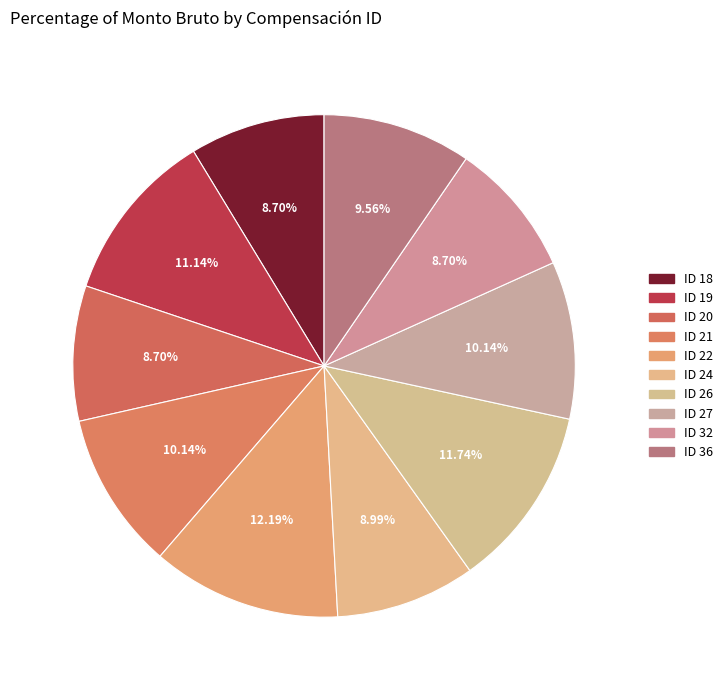

Rank the categories by value from lowest to highest.

ID 18, ID 20, ID 32, ID 24, ID 36, ID 21, ID 27, ID 19, ID 26, ID 22